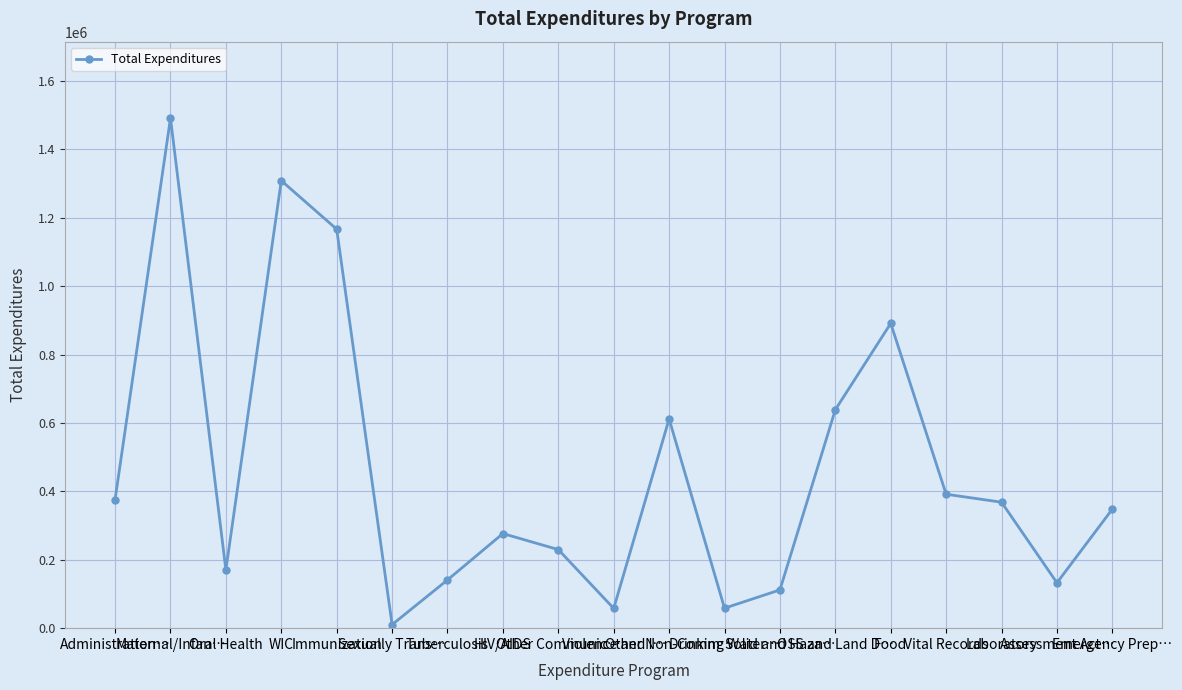

What is the change in value from Other Non-Comm… to Drinking Water…?

-553341